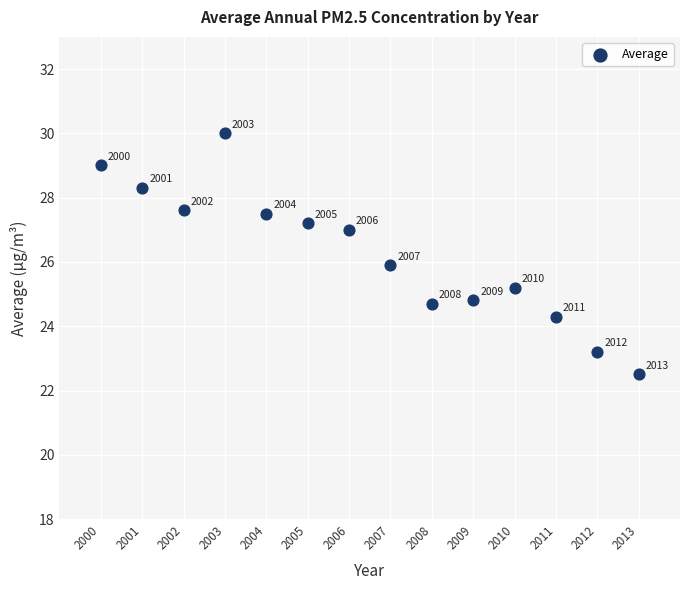

What Y value in the scatter plot is closest to 26?

25.9